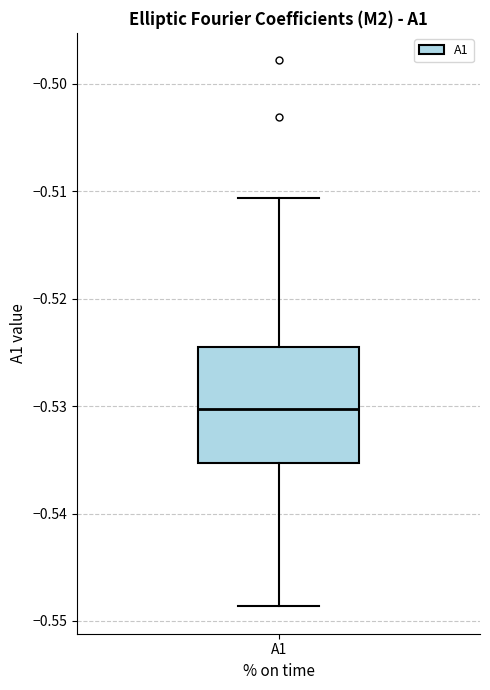

Where does the median line of the box for A1 sit on the y-axis? The values are not printed on the chart, so give them approximately, as read against the axis.

-0.530